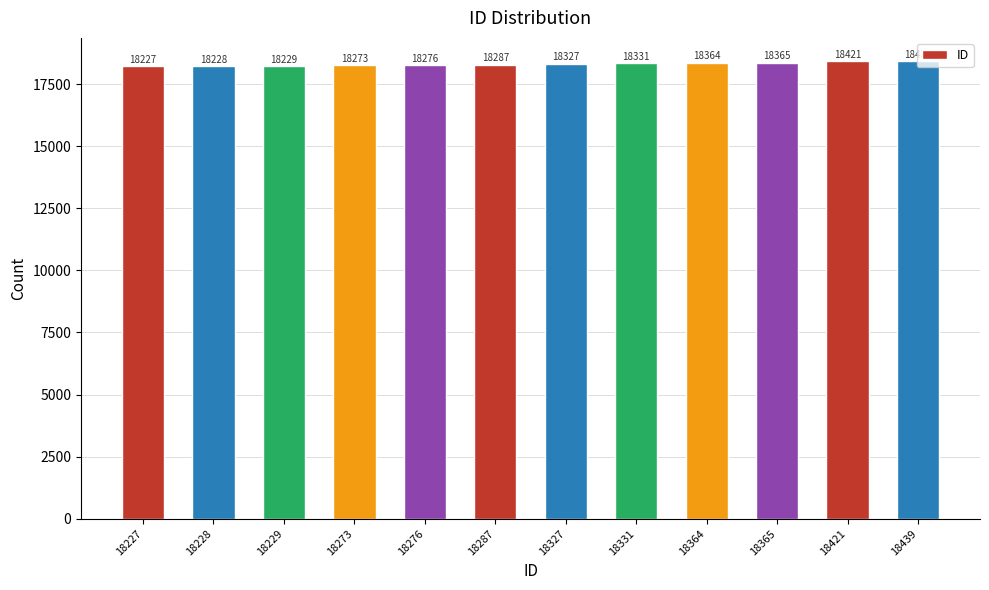

What is the change in value from 18228 to 18229?

+1